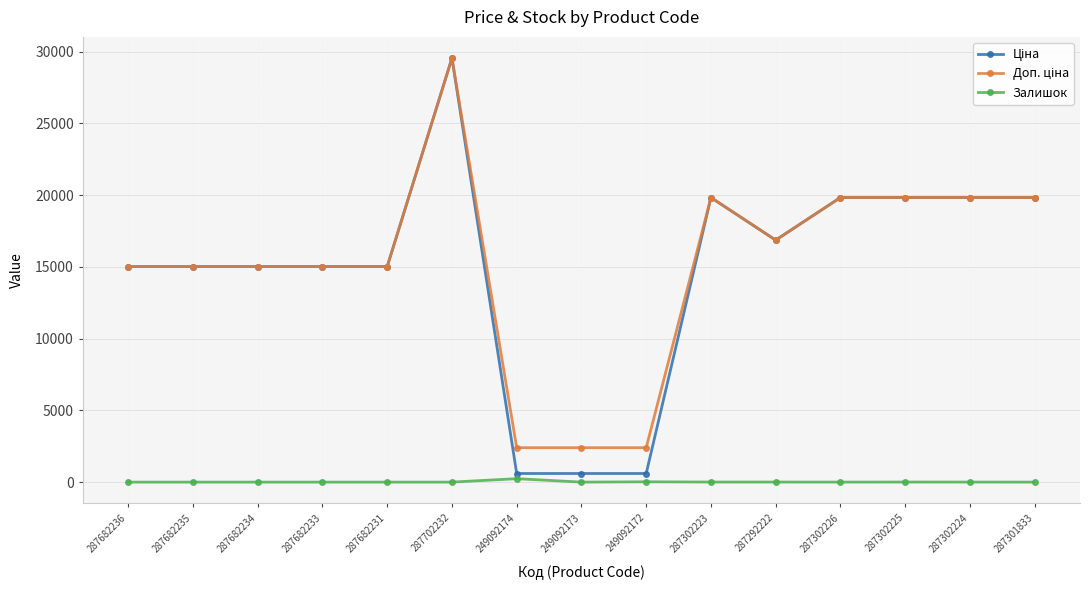

Is it true that Залишок equals 4.0 at 287292222?

True